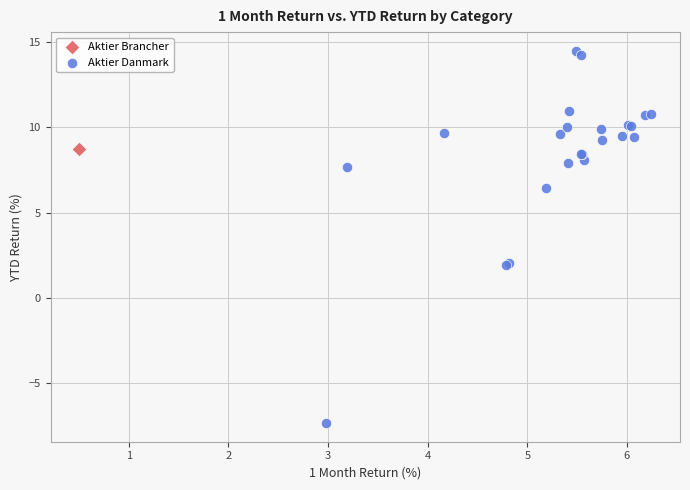

What are all the series names shown in the legend?

Aktier Brancher, Aktier Danmark